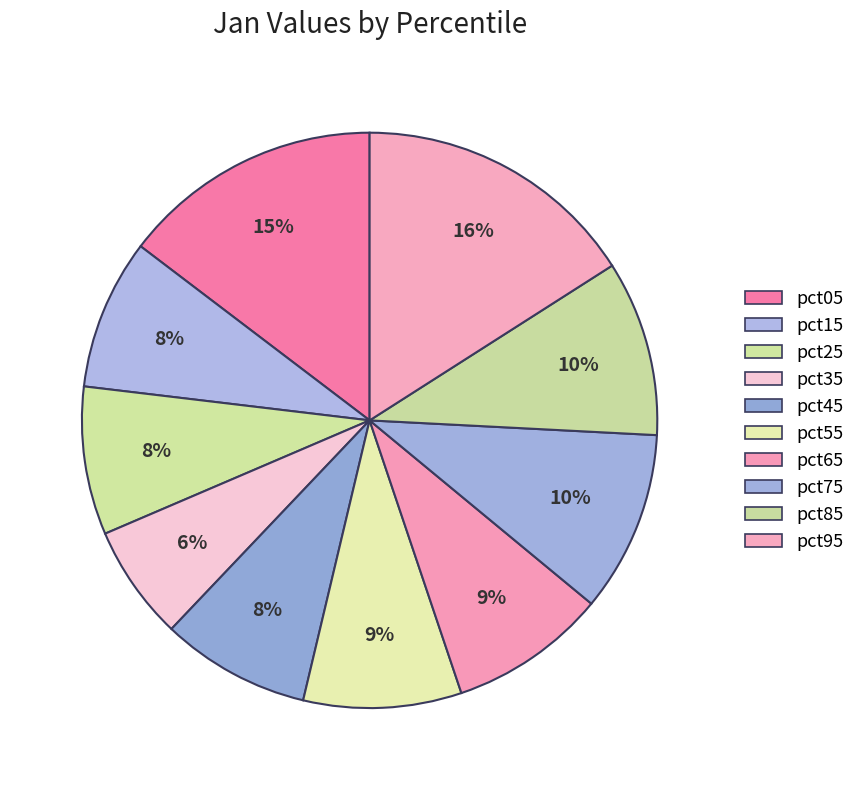

To the nearest percent, what percentage of the pie is pct25?

8%